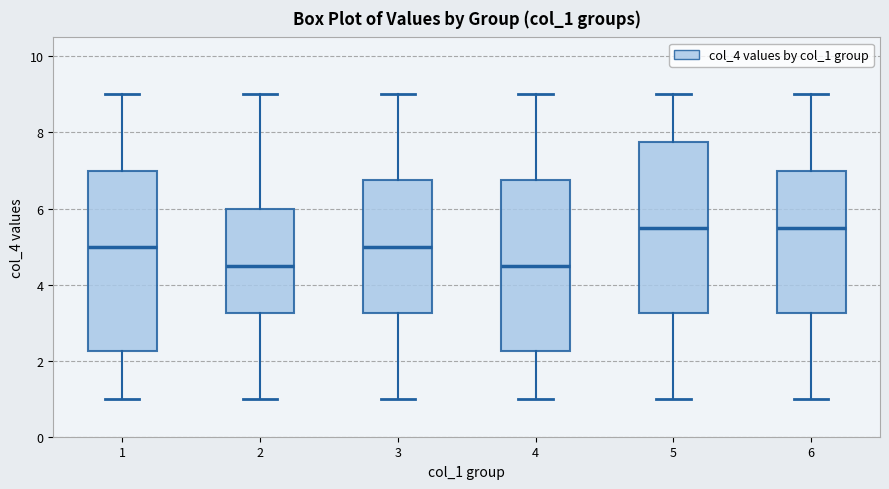

Reading left to right, transcribe this box plot: for each box, give where its median line is, the range the box spans, and where its two whiskers end, as read against the y-axis. The values are not printed on the chart, so give them approximately, as read against the axis.

1: median 5.0, box 2.2 to 7.0, whiskers 1.0 to 9.0
2: median 4.6, box 3.2 to 6.0, whiskers 1.0 to 9.0
3: median 5.0, box 3.2 to 6.8, whiskers 1.0 to 9.0
4: median 4.6, box 2.2 to 6.8, whiskers 1.0 to 9.0
5: median 5.6, box 3.2 to 7.8, whiskers 1.0 to 9.0
6: median 5.6, box 3.2 to 7.0, whiskers 1.0 to 9.0